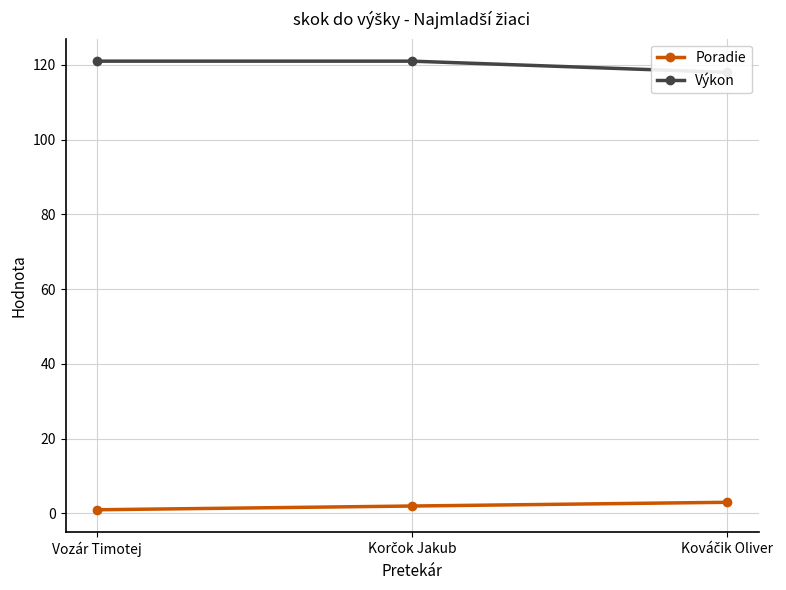

Which series changed the most between Vozár Timotej and Kováčik Oliver?

Výkon